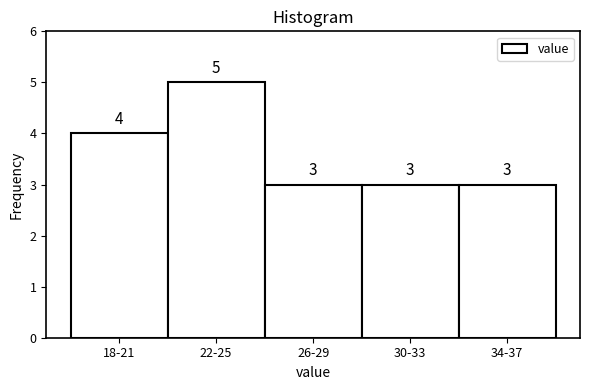

Reading left to right, extract all data points from this chart.

4	5	3	3	3